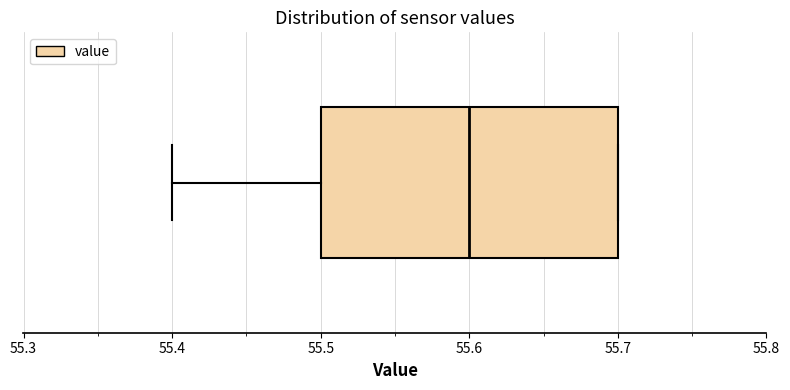

Read this box plot against the x-axis: the position of the median line, the range covered by the box, and the ends of both whiskers. The values are not printed on the chart, so give them approximately, as read against the axis.

median 55.6, box 55.5 to 55.7, whiskers 55.4 to 55.7